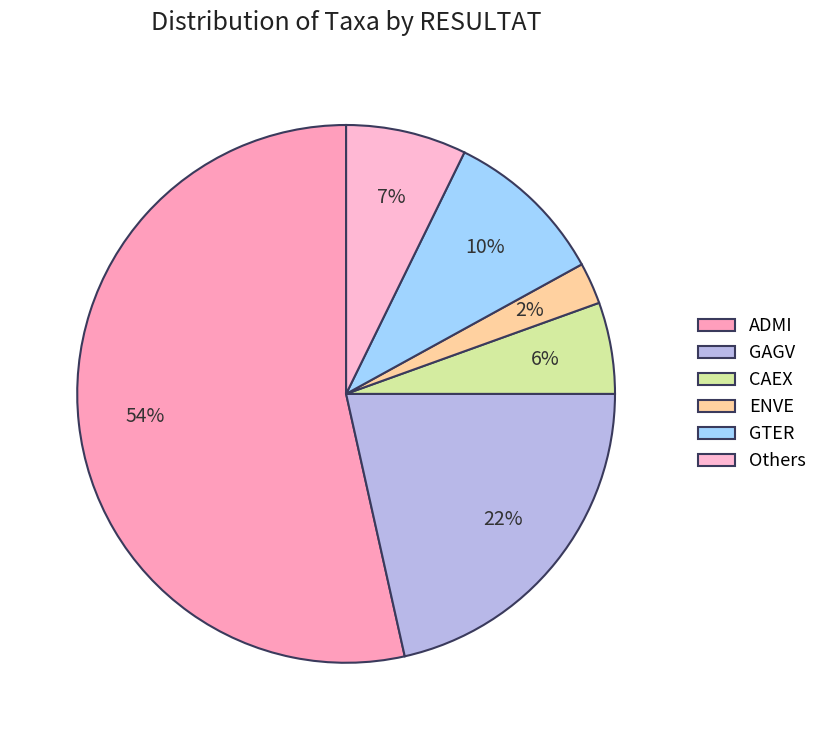

Which slice is the largest?

ADMI